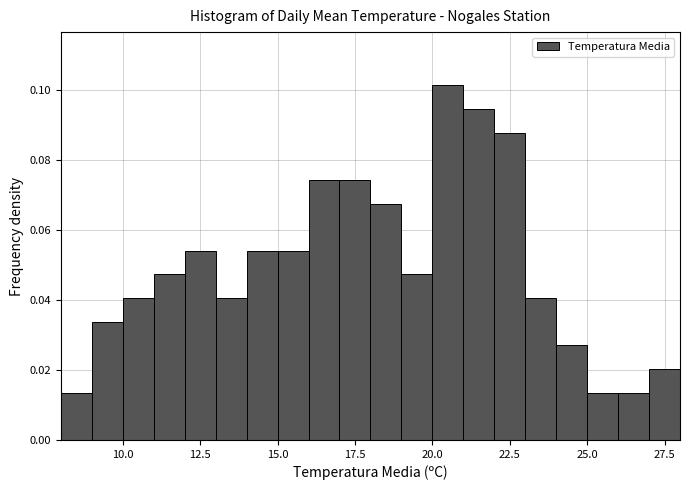

Read against the x-axis, roughly where is the centre of the tallest bar?

20.5